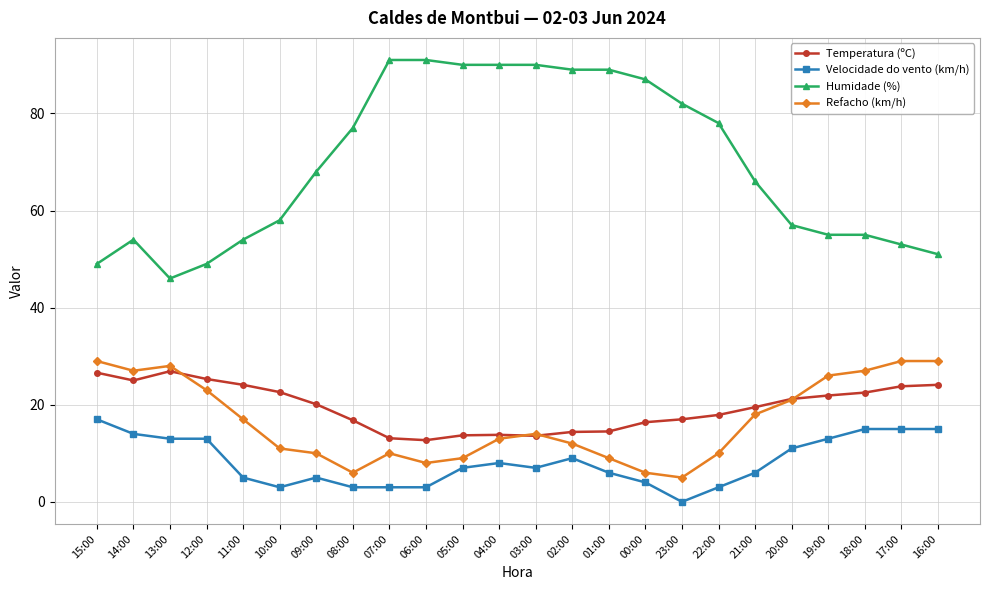

What is the difference between the maximum and minimum values in the Humidade (%) series?

45.0